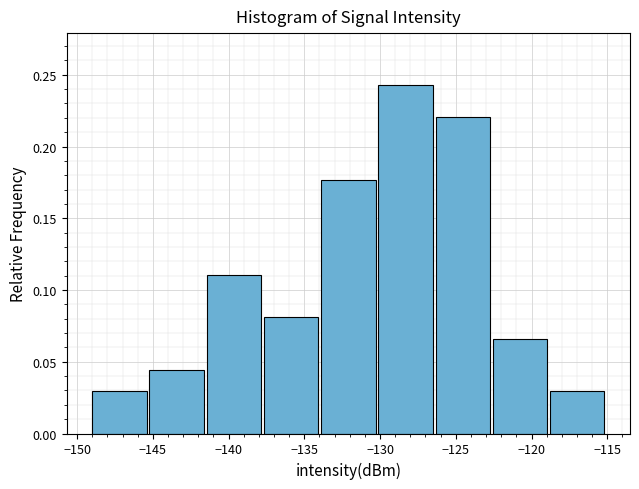

Over which range of the x-axis is the bar tallest?

-130.0 to -126.5